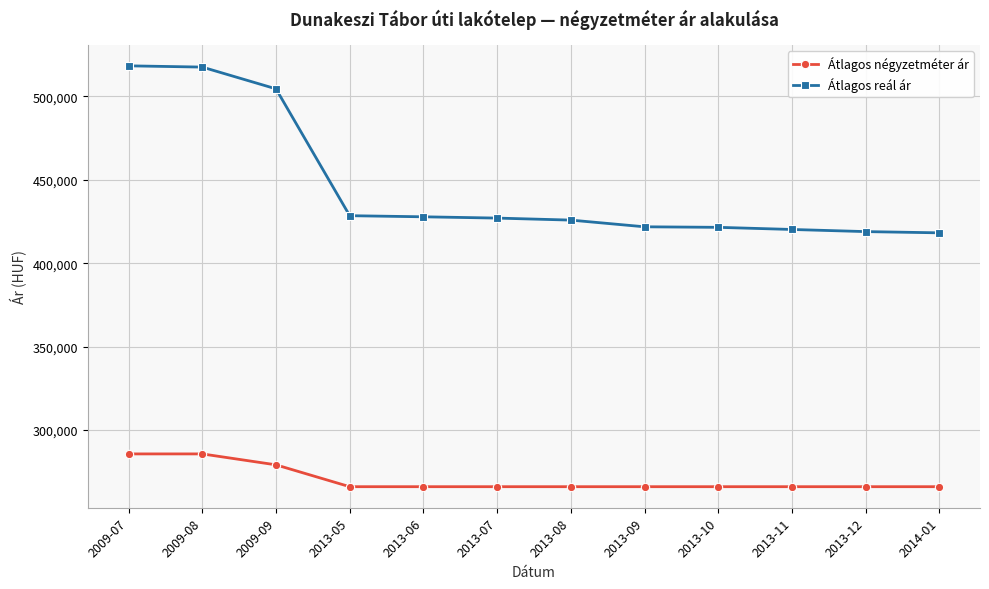

What is the average value of the Átlagos négyzetméter ár series?

270436